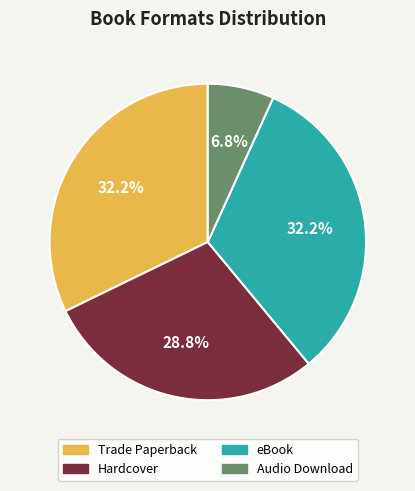

True or false: eBook accounts for 38% of the total.

False